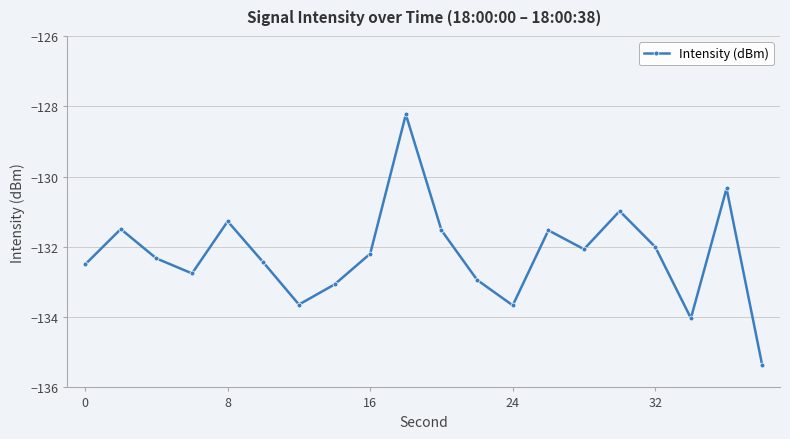

What is the smallest value displayed?

-135.4